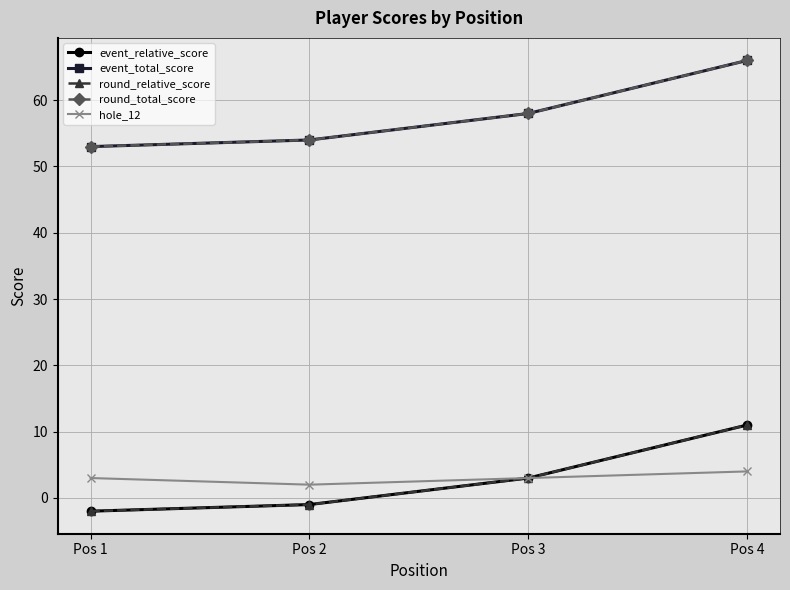

Reading left to right, list all the values displayed in this chart.

event_relative_score: Pos 1=-2	Pos 2=-1	Pos 3=3	Pos 4=11
event_total_score: Pos 1=53	Pos 2=54	Pos 3=58	Pos 4=66
round_relative_score: Pos 1=-2	Pos 2=-1	Pos 3=3	Pos 4=11
round_total_score: Pos 1=53	Pos 2=54	Pos 3=58	Pos 4=66
hole_12: Pos 1=3	Pos 2=2	Pos 3=3	Pos 4=4